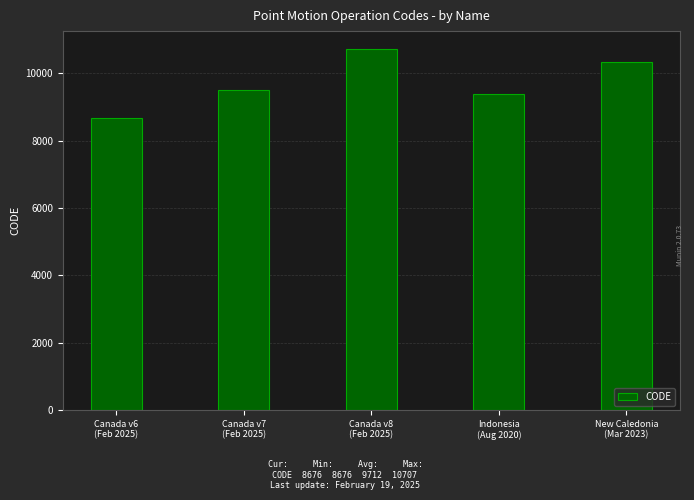

What is the value of the 2nd bar from the left?

9483